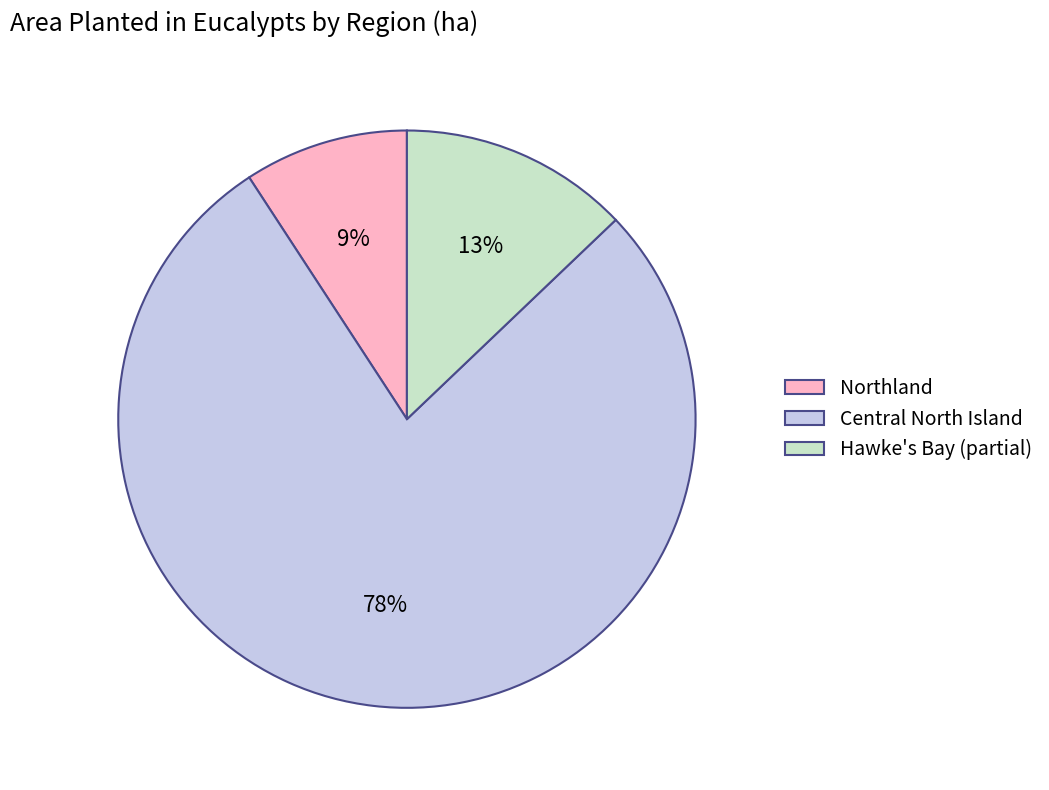

Combined, do Central North Island and Hawke's Bay (partial) account for over 50%?

Yes